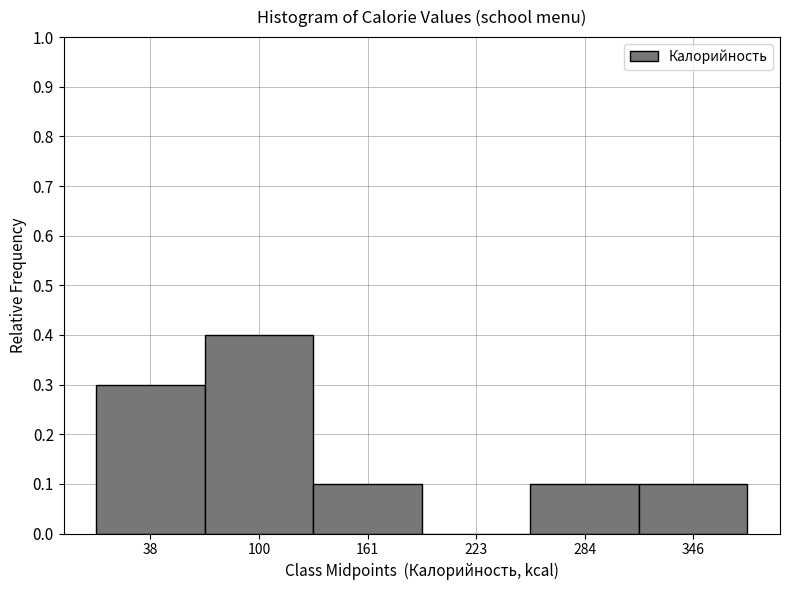

How tall is the bar that spans 250 to 320 on the x-axis? Neither the bar edges nor the heights are printed on the chart, so give them approximately, as read against the axes.

0.1